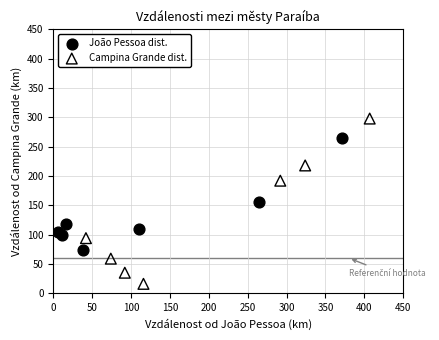

Which series has the largest Y range (max minus min)?

Campina Grande dist.